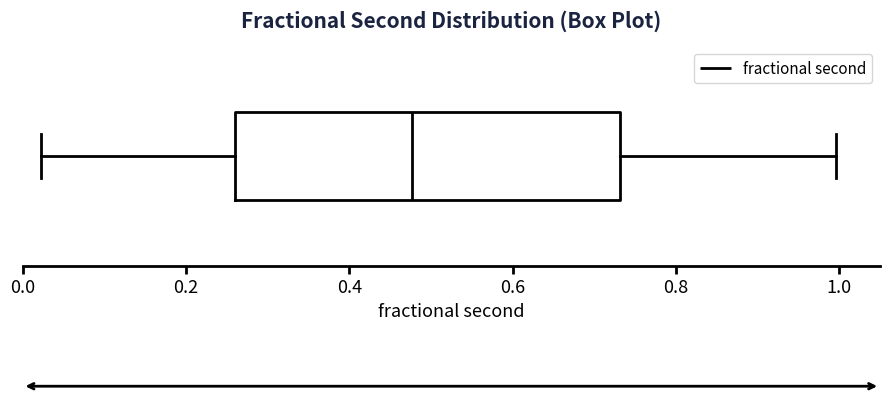

Read this box plot against the x-axis: the position of the median line, the range covered by the box, and the ends of both whiskers. The values are not printed on the chart, so give them approximately, as read against the axis.

median 0.48, box 0.26 to 0.74, whiskers 0.02 to 1.00